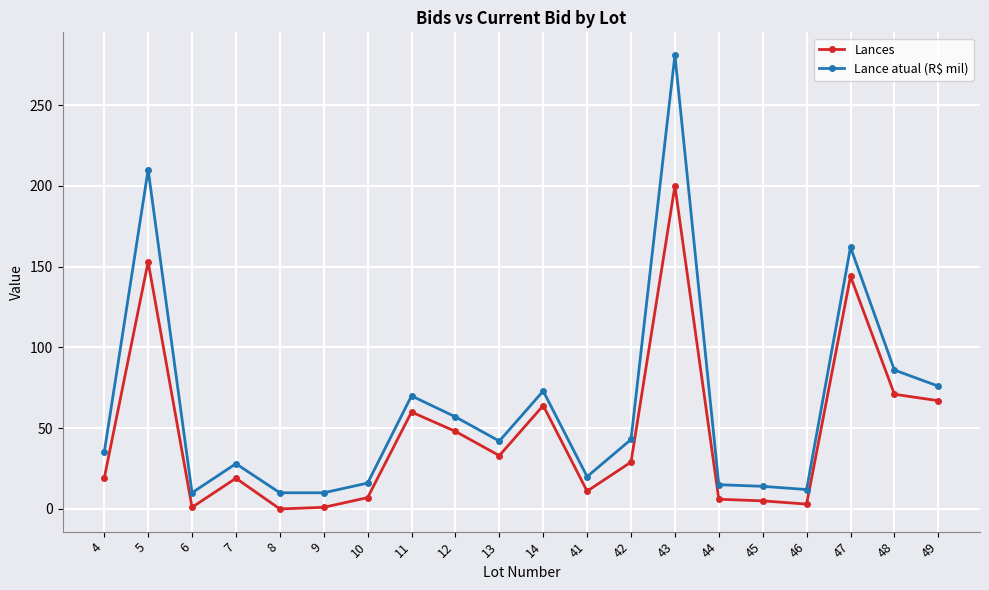

True or false: Lances and Lance atual (R$ mil) intersect in this chart.

False